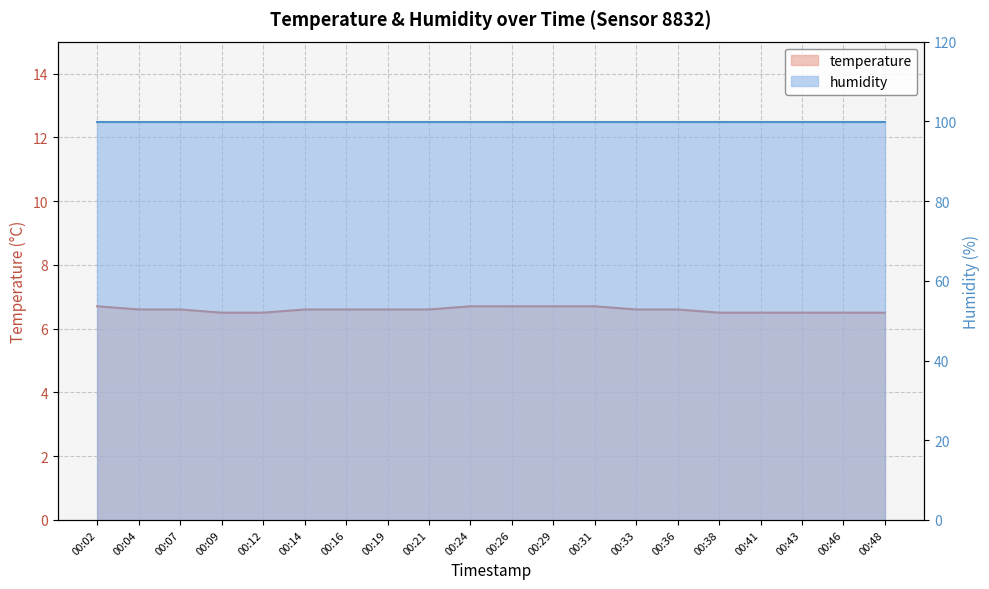

Does the chart display data point markers on the line(s)?

No